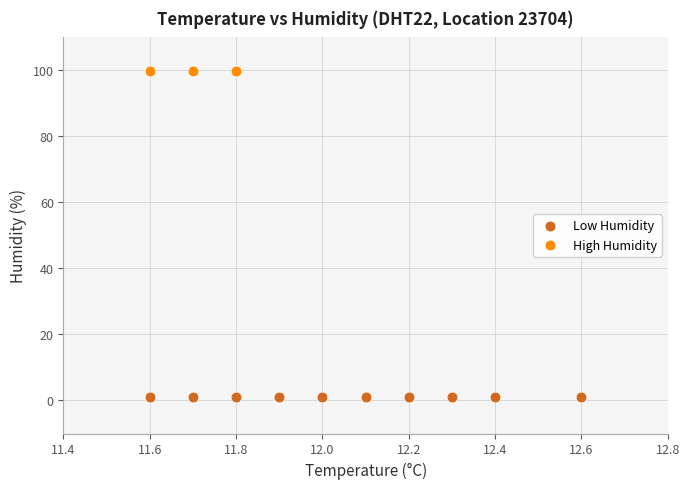

Which series reaches the maximum Y coordinate?

High Humidity